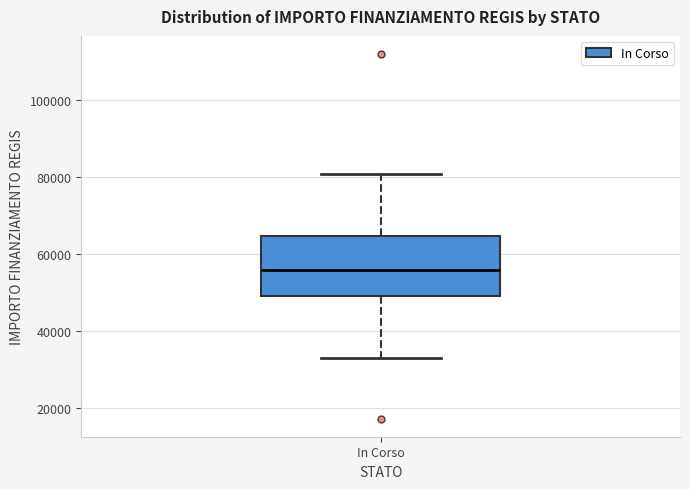

Where is the lower edge of the box for In Corso on the y-axis? The values are not printed on the chart, so give them approximately, as read against the axis.

50000